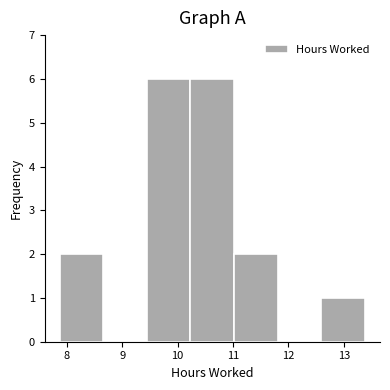

What is the height of the bar covering 9.4 to 10.2 on the x-axis? Neither the bar edges nor the heights are printed on the chart, so give them approximately, as read against the axes.

6